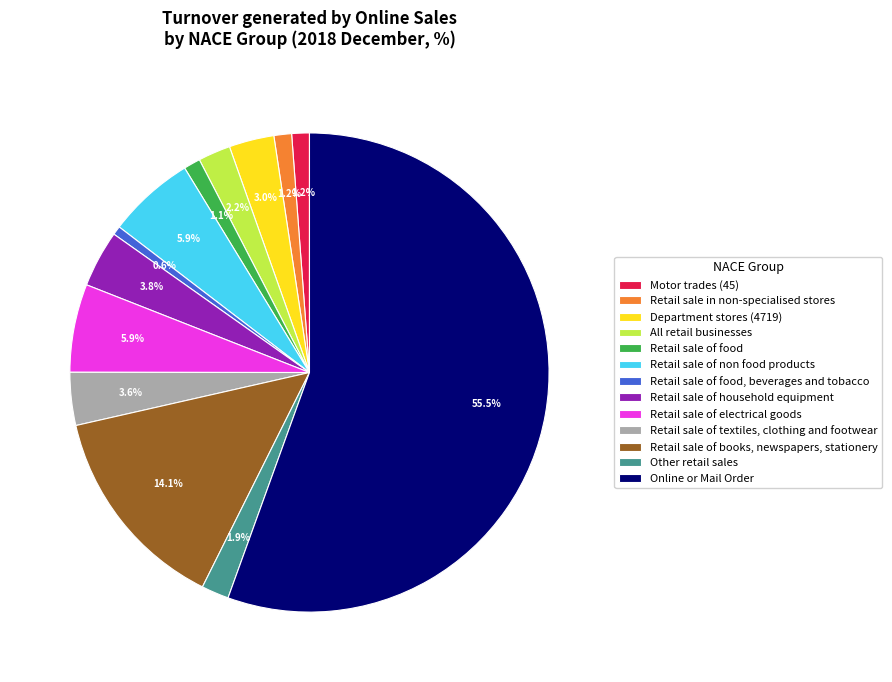

True or false: Retail sale in non-specialised stores accounts for 11% of the total.

False